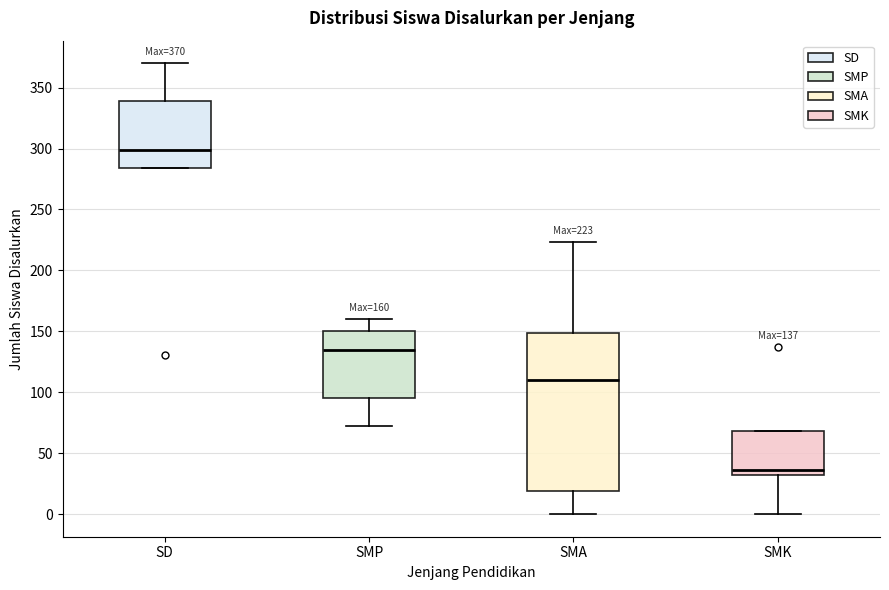

Which box is the tallest, from its lower edge to its upper edge?

SMA